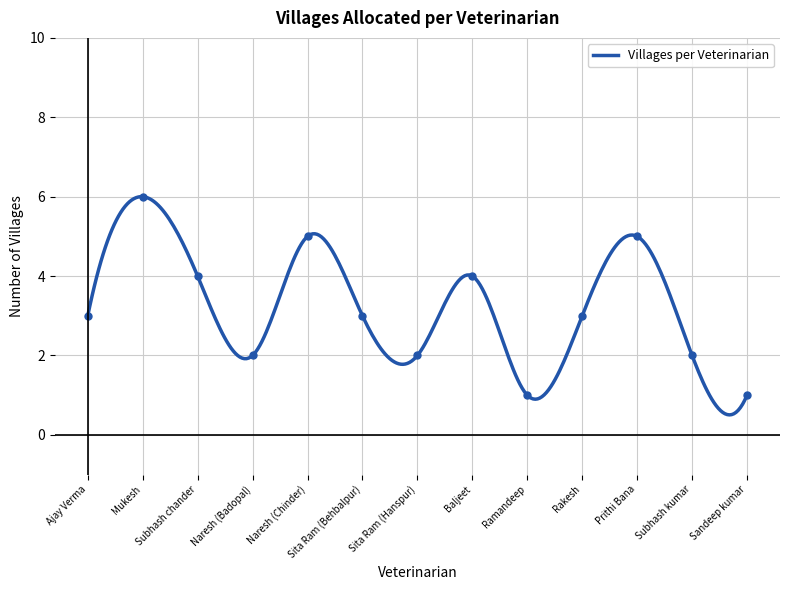

Count the number of categories in the chart.

13